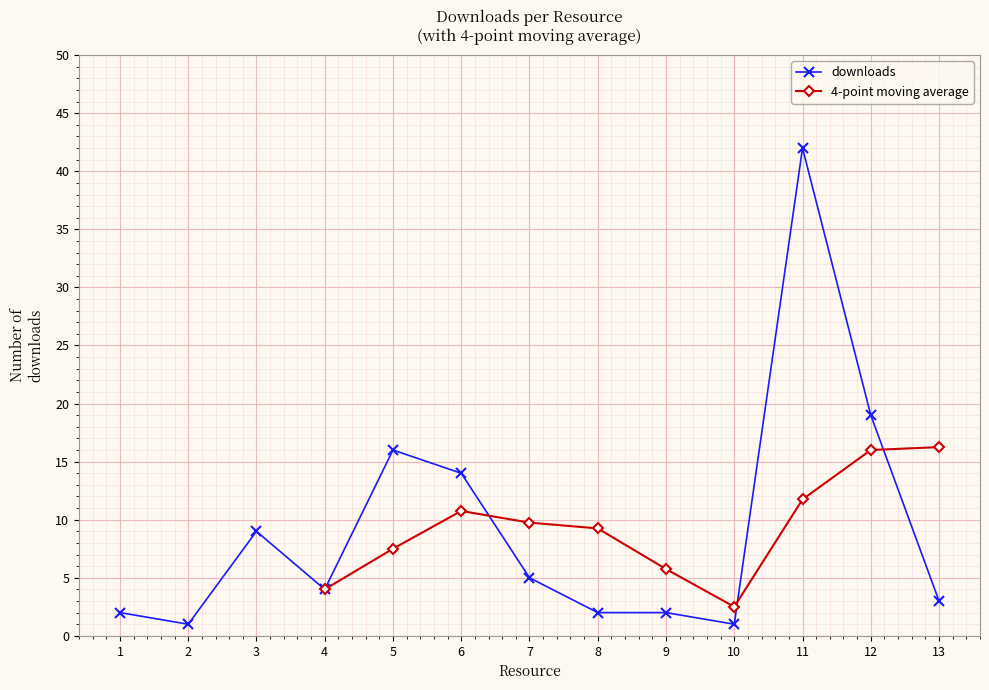

The value of downloads at 9 is 2. True or false?

True